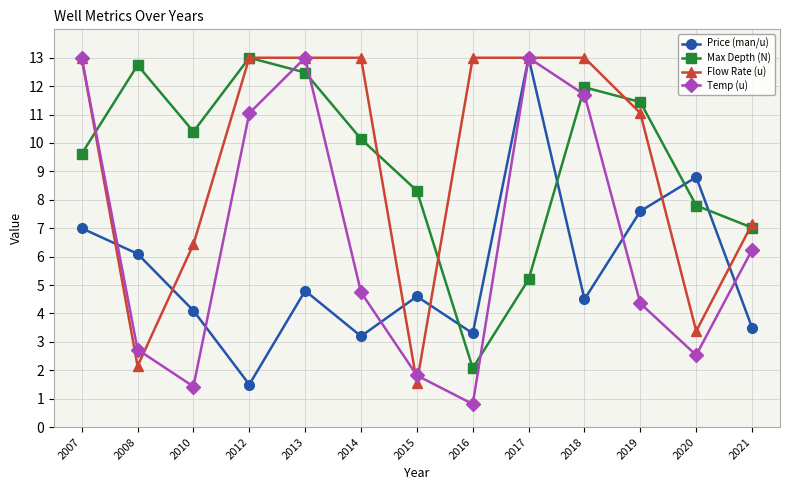

How many distinct data groups are displayed?

4